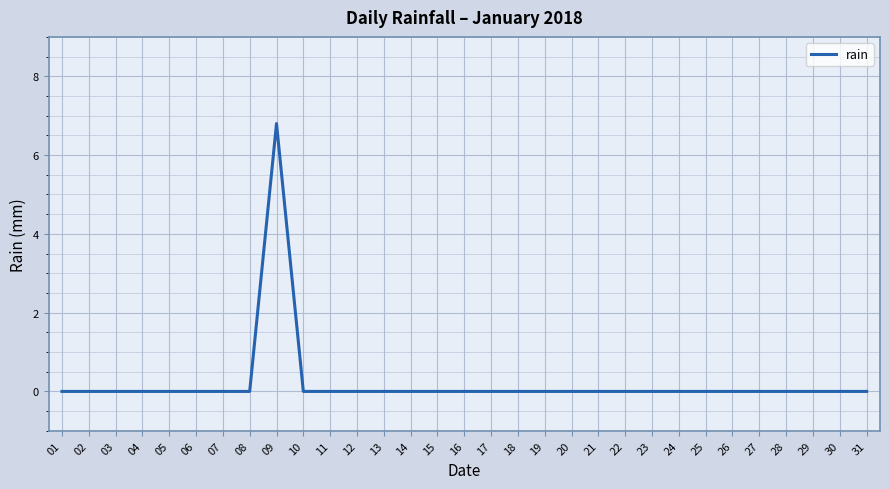

Reading right to left, list all the values displayed in this chart.

0.0	0.0	0.0	0.0	0.0	0.0	0.0	0.0	0.0	0.0	0.0	0.0	0.0	0.0	0.0	0.0	0.0	0.0	0.0	0.0	0.0	0.0	6.8	0.0	0.0	0.0	0.0	0.0	0.0	0.0	0.0